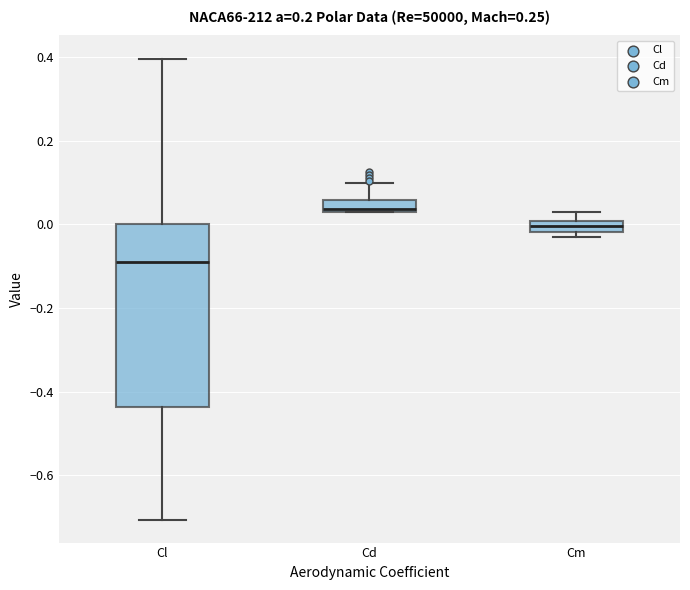

Comparing the boxes themselves (not the whiskers), which one is the tallest?

Cl